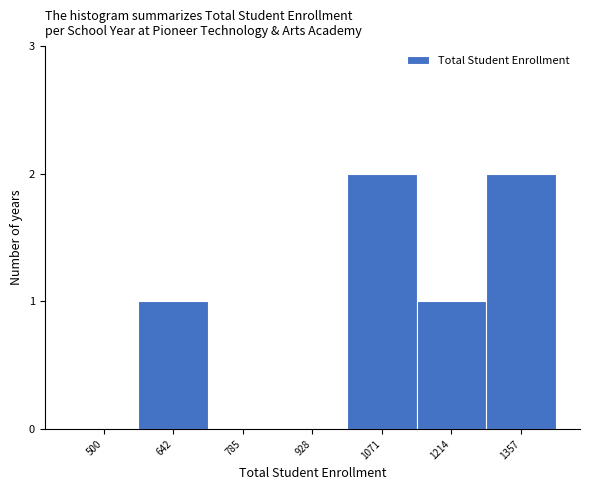

Reading left to right, list all the values displayed in this chart.

500=0	642=1	785=0	928=0	1071=2	1214=1	1357=2